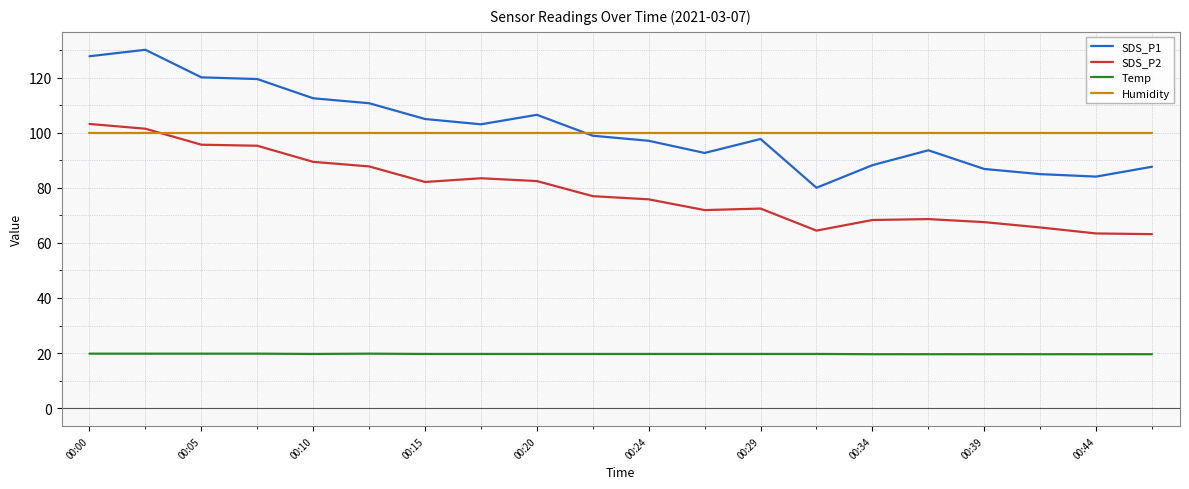

What is the difference between the maximum and second lowest values in the Temp series?

0.2